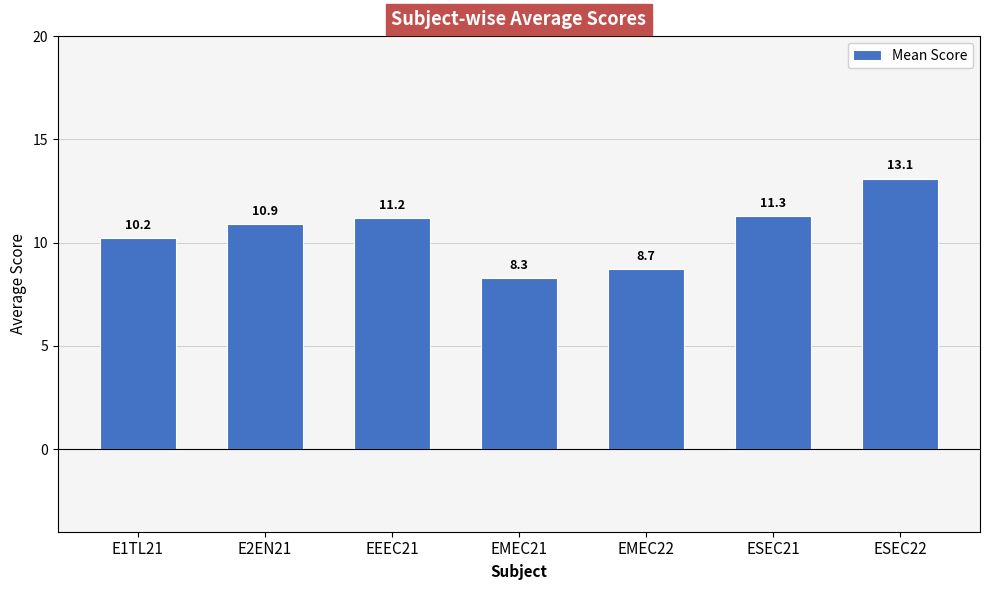

Rank the categories by value from highest to lowest.

ESEC22, ESEC21, EEEC21, E2EN21, E1TL21, EMEC22, EMEC21